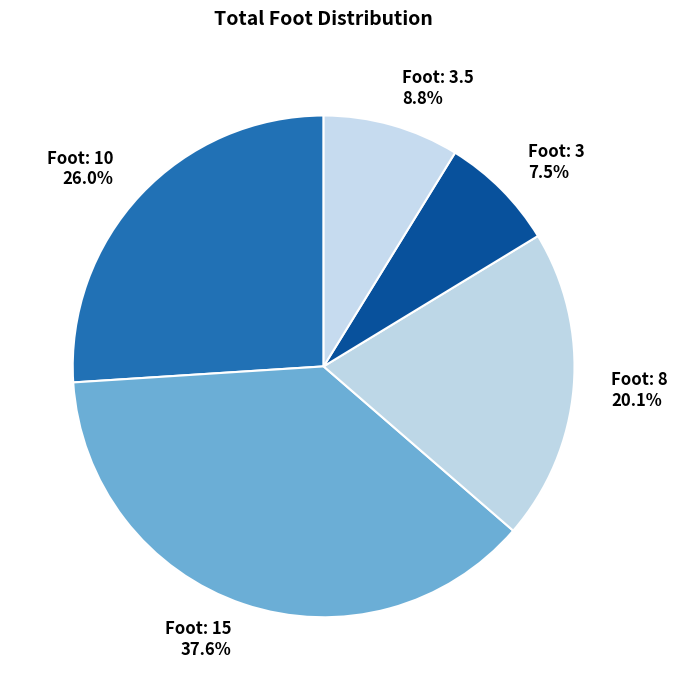

Between Foot: 10 and Foot: 3.5, which is larger?

Foot: 10